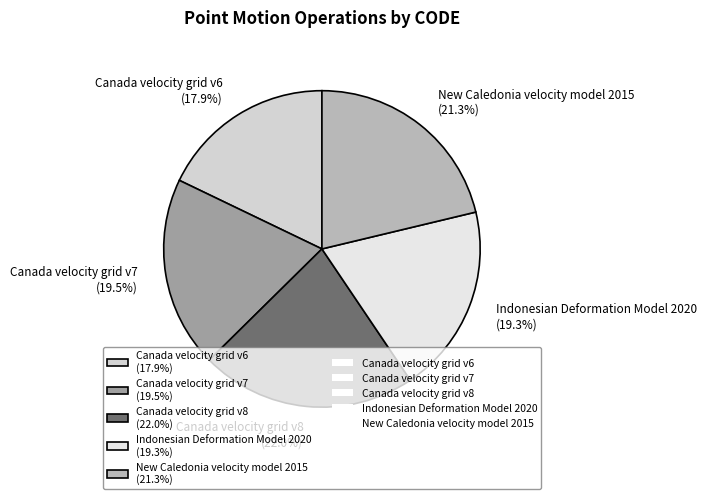

To the nearest percent, what percentage of the pie is Indonesian Deformation Model 2020?

19%